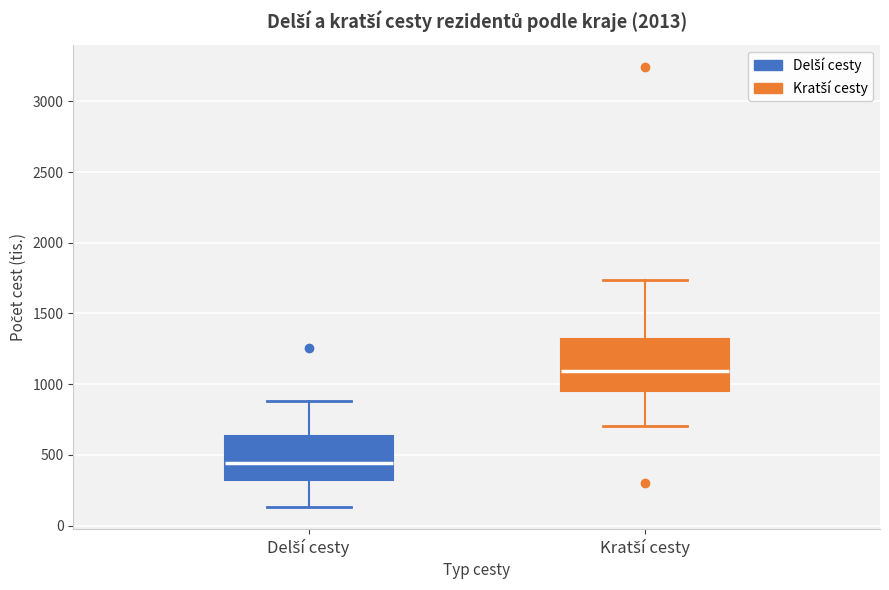

Reading left to right, transcribe this box plot: for each box, give where its median line is, the range the box spans, and where its two whiskers end, as read against the y-axis. The values are not printed on the chart, so give them approximately, as read against the axis.

Delší cesty: median 450, box 300 to 650, whiskers 150 to 900
Kratší cesty: median 1100, box 950 to 1300, whiskers 700 to 1750